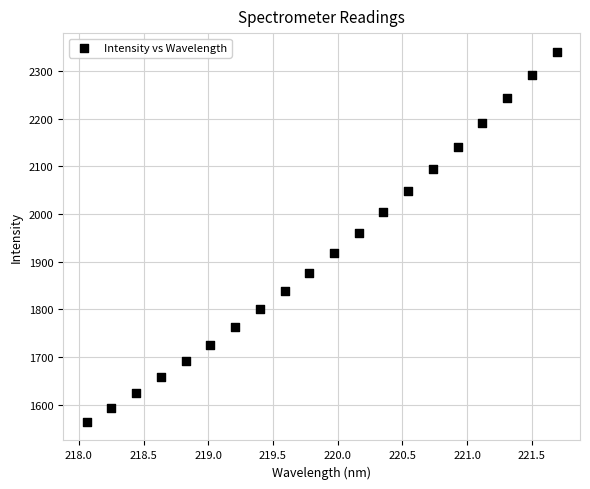

What is the range of Y values (max minus min)?

777.1